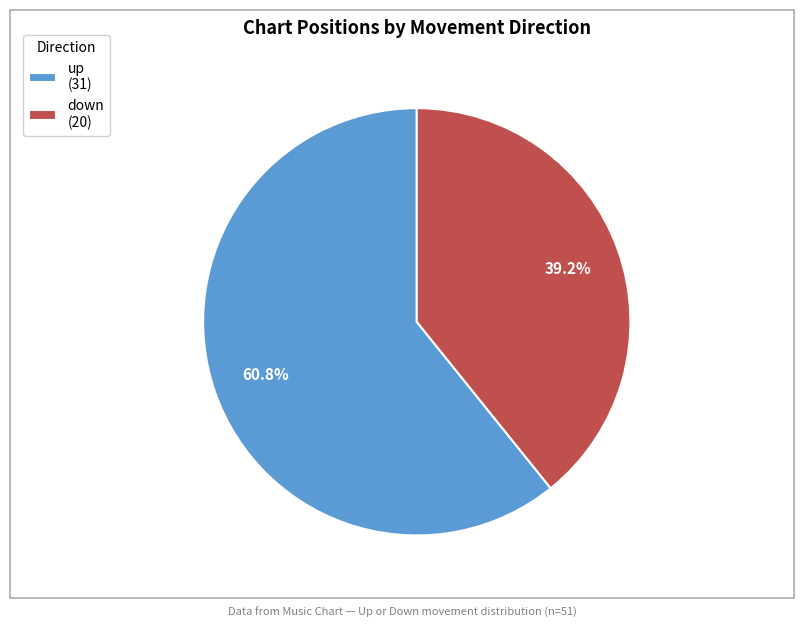

How many segments does this pie chart have?

2